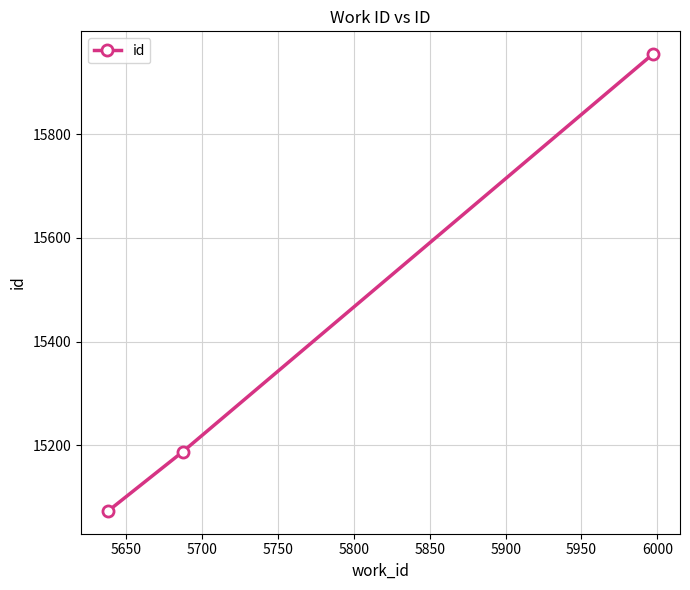

What is the difference between the second highest and minimum values?

114